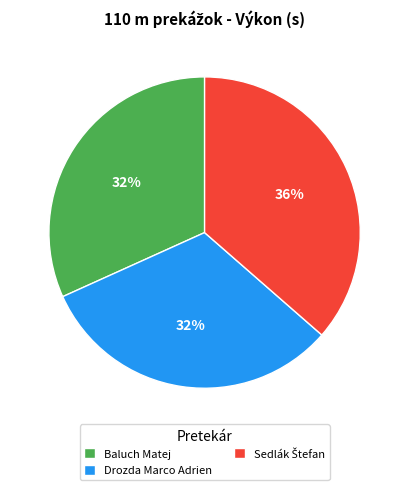

The Drozda Marco Adrien slice represents 32% of the pie. True or false?

True